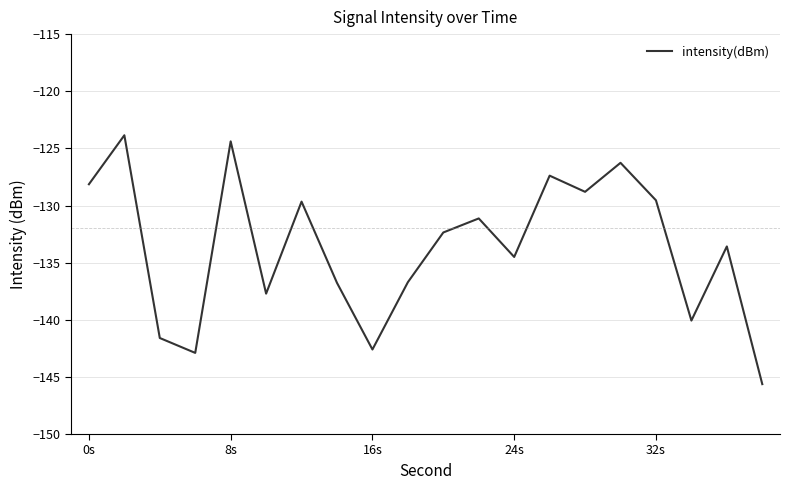

What is the difference between the maximum and minimum values?

21.8